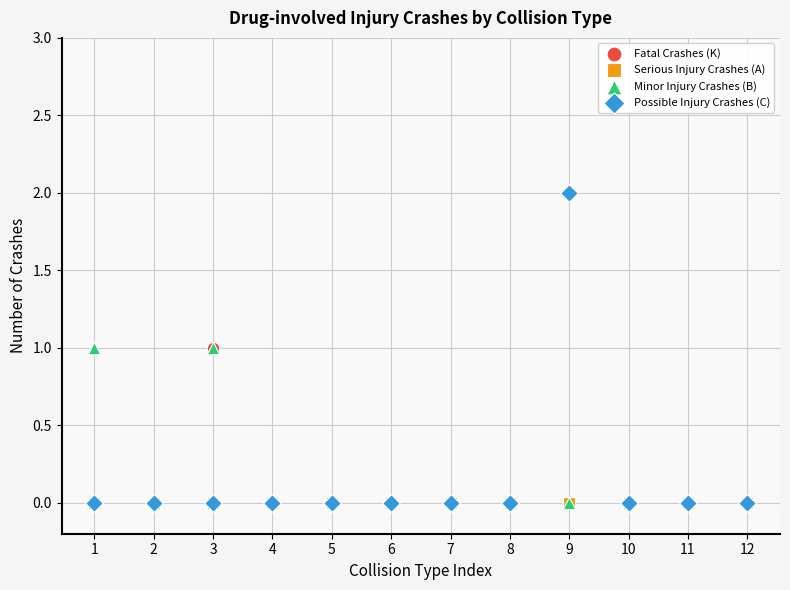

Which series reaches the maximum Y coordinate?

Possible Injury Crashes (C)